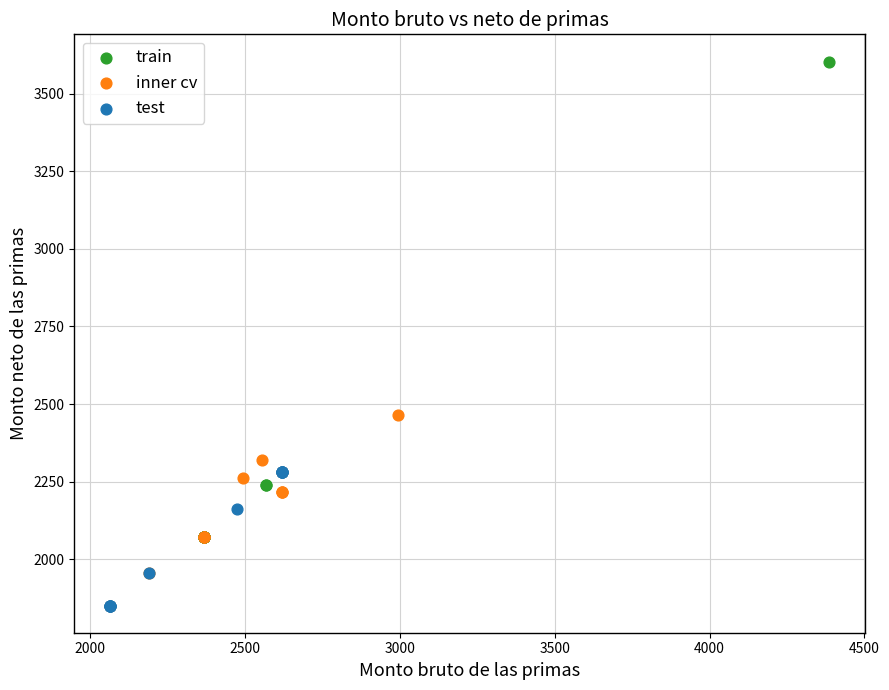

Which series reaches the maximum Y coordinate?

train